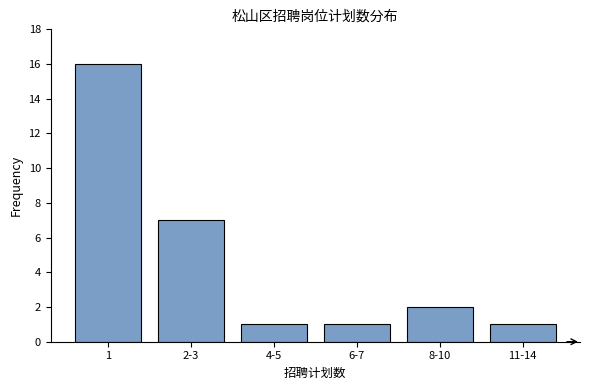

Reading left to right, extract all data points from this chart.

16	7	1	1	2	1